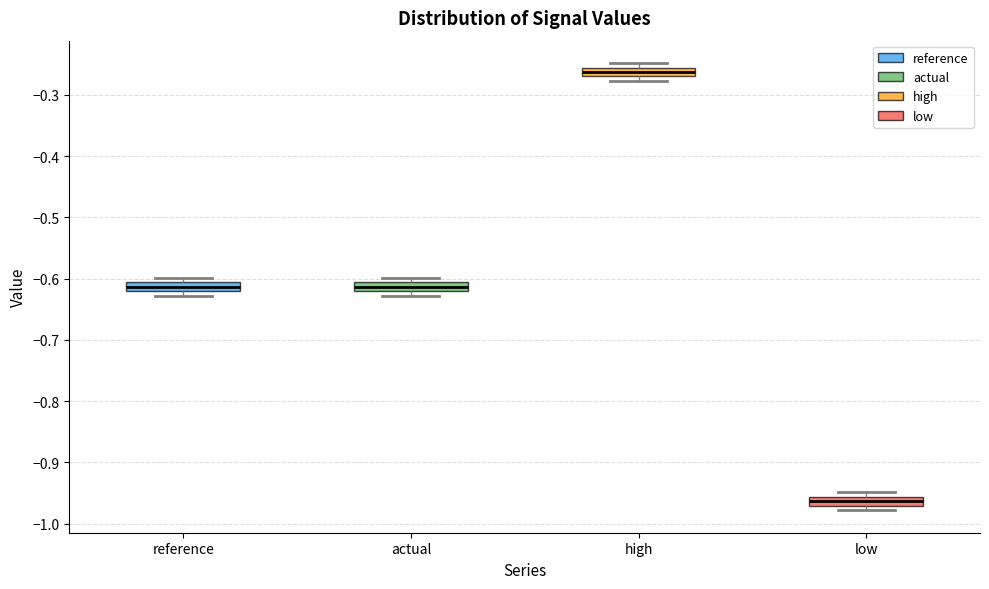

Where is the lower edge of the box for high on the y-axis? The values are not printed on the chart, so give them approximately, as read against the axis.

-0.27